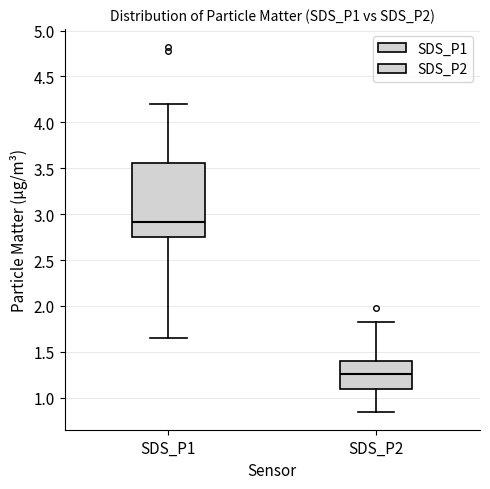

Where does the lower whisker of the box for SDS_P1 end on the y-axis? The values are not printed on the chart, so give them approximately, as read against the axis.

1.65